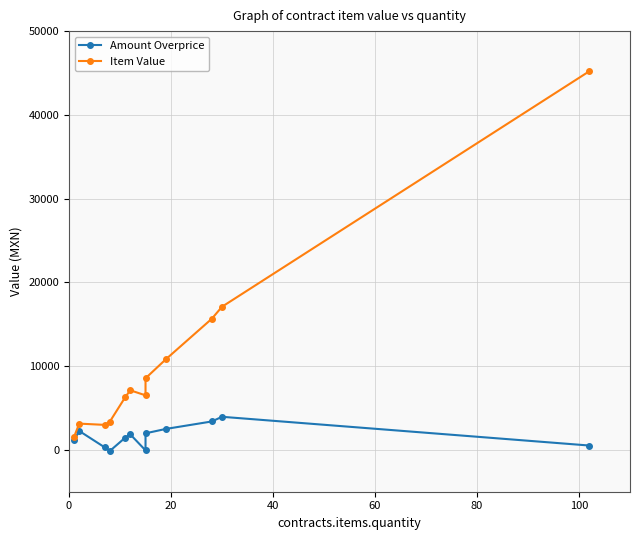

What is the maximum value shown in the chart?

45198.2